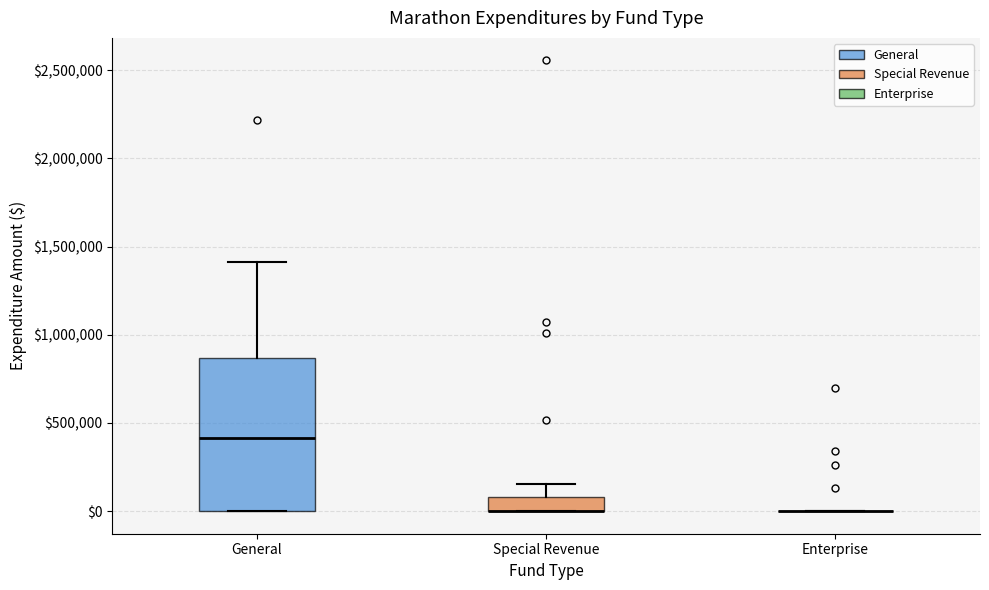

Which box is the tallest, from its lower edge to its upper edge?

General